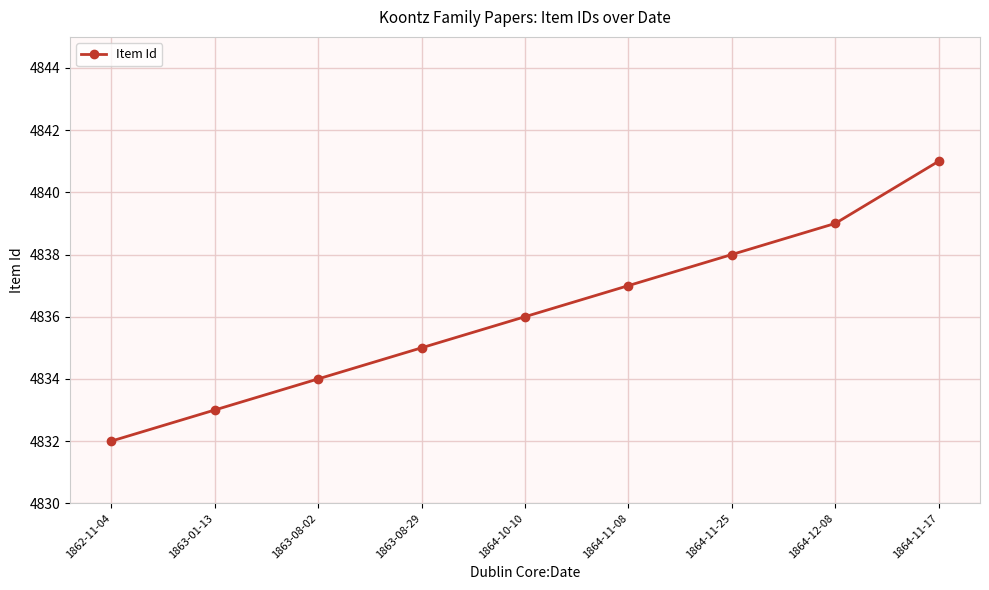

At which category does the chart reach its minimum across all series?

1862-11-04